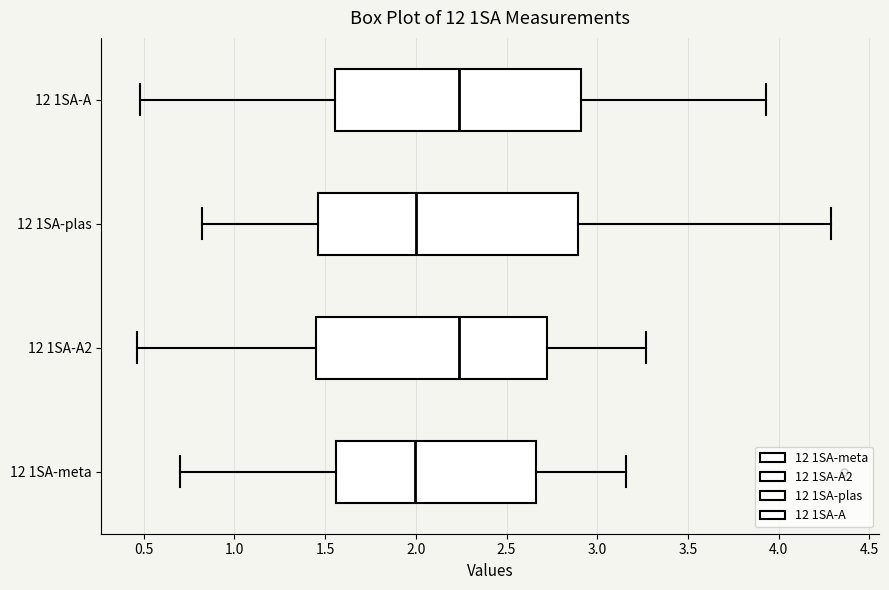

Where does the right whisker of the box for 12 1SA-A2 end on the x-axis? The values are not printed on the chart, so give them approximately, as read against the axis.

3.25